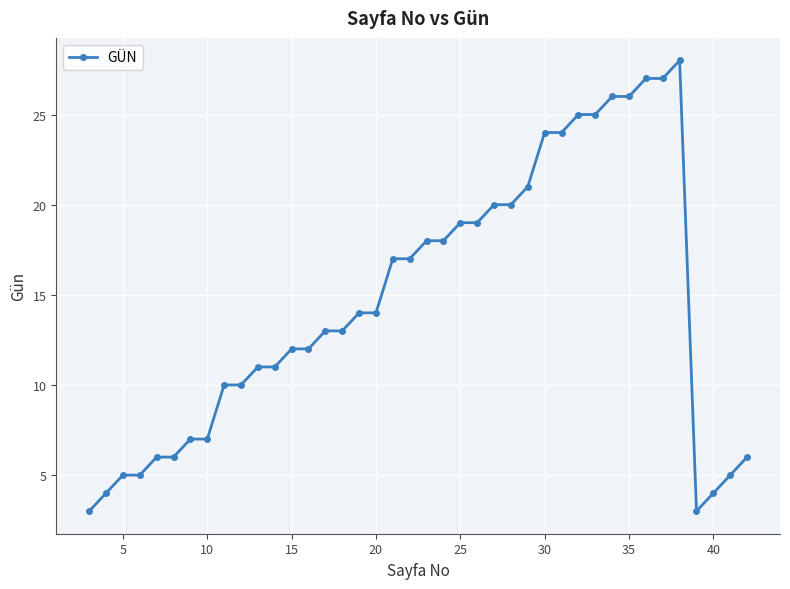

What is the difference between the maximum and minimum values?

25